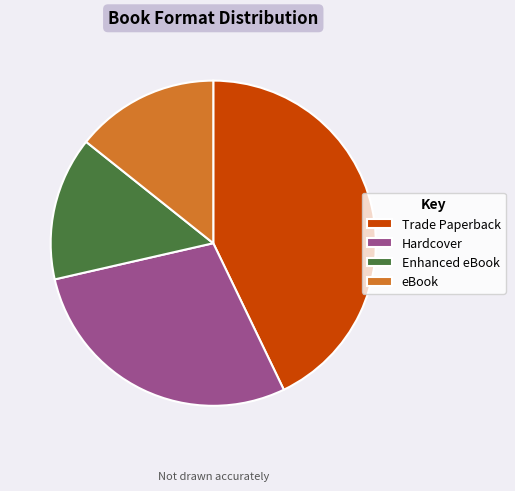

Does any single category account for the majority?

No